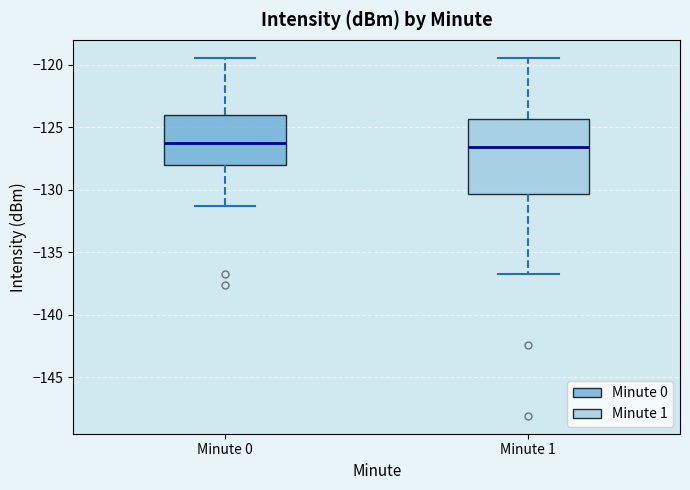

Reading left to right, read every box against the y-axis: the position of its median line, the range the box covers, and the ends of its whiskers. The values are not printed on the chart, so give them approximately, as read against the axis.

Minute 0: median -126.5, box -128.0 to -124.0, whiskers -131.5 to -119.5
Minute 1: median -126.5, box -130.5 to -124.5, whiskers -136.5 to -119.5